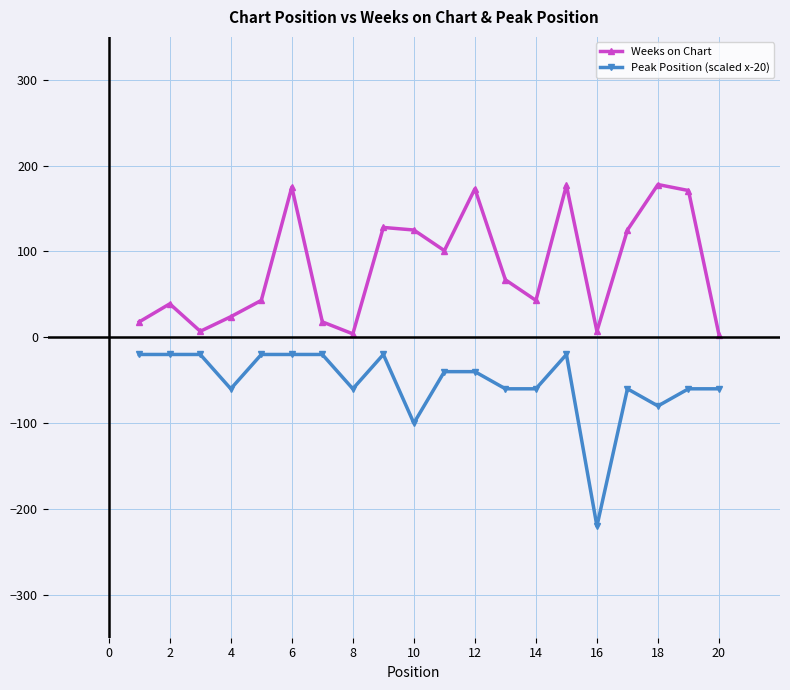

List the series in order of their peak value, highest first.

Weeks on Chart, Peak Position (scaled x-20)